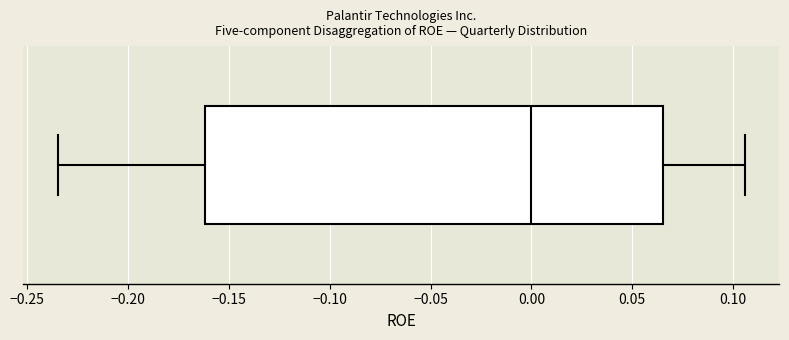

Transcribe this box plot: give where the median line is, the range the box spans, and where the two whiskers end, as read against the x-axis. The values are not printed on the chart, so give them approximately, as read against the axis.

median 0.000, box -0.160 to 0.065, whiskers -0.235 to 0.105